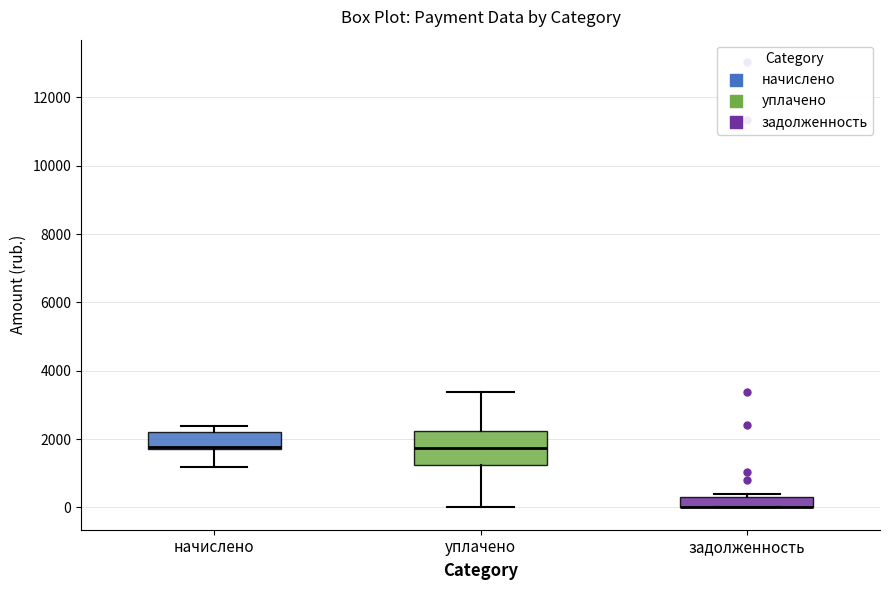

Reading left to right, read every box against the y-axis: the position of its median line, the range the box covers, and the ends of its whiskers. The values are not printed on the chart, so give them approximately, as read against the axis.

начислено: median 1800 (drawn on the box's lower edge), box 1800 to 2200, whiskers 1200 to 2400
уплачено: median 1800, box 1200 to 2200, whiskers 0 to 3400
задолженность: median 0 (drawn on the box's lower edge), box 0 to 400, whiskers 0 to 400 (just above the box's upper edge)